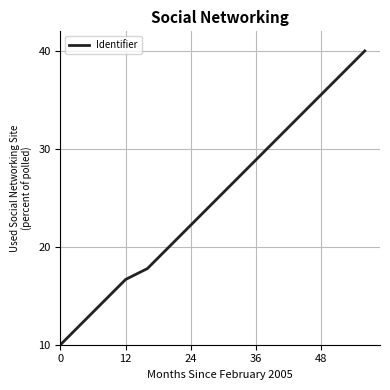

What is the minimum value shown in the chart?

10.0